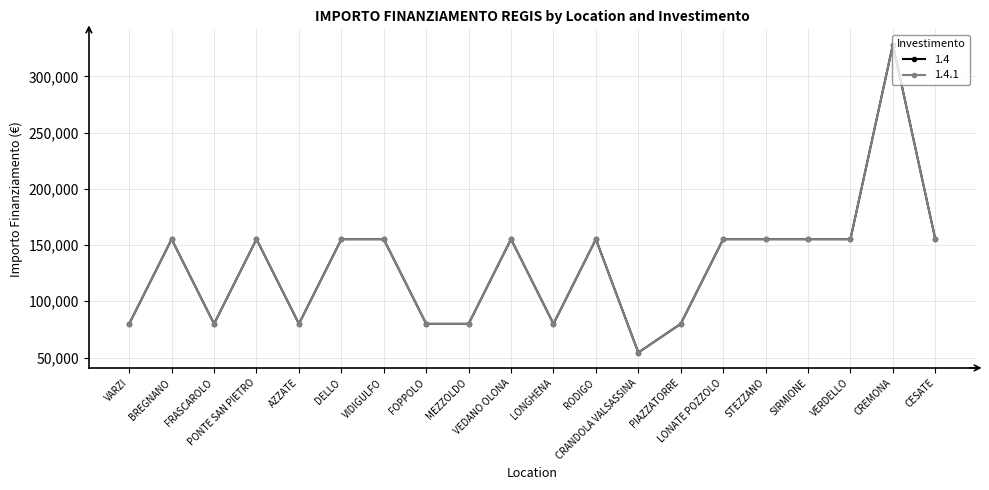

At which label is 1.4 closest to 191286?

BREGNANO